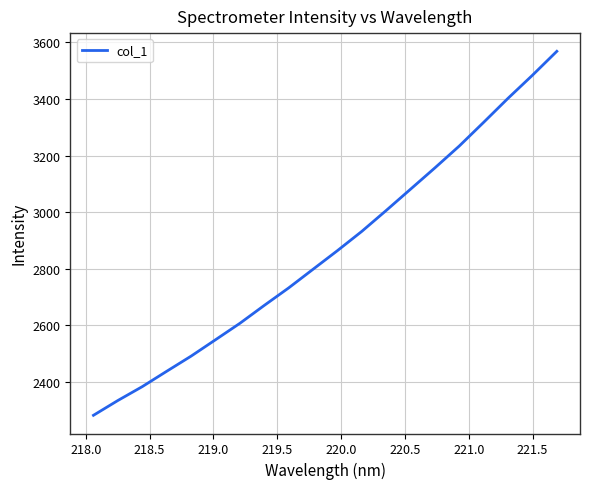

What is the minimum value shown in the chart?

2282.8